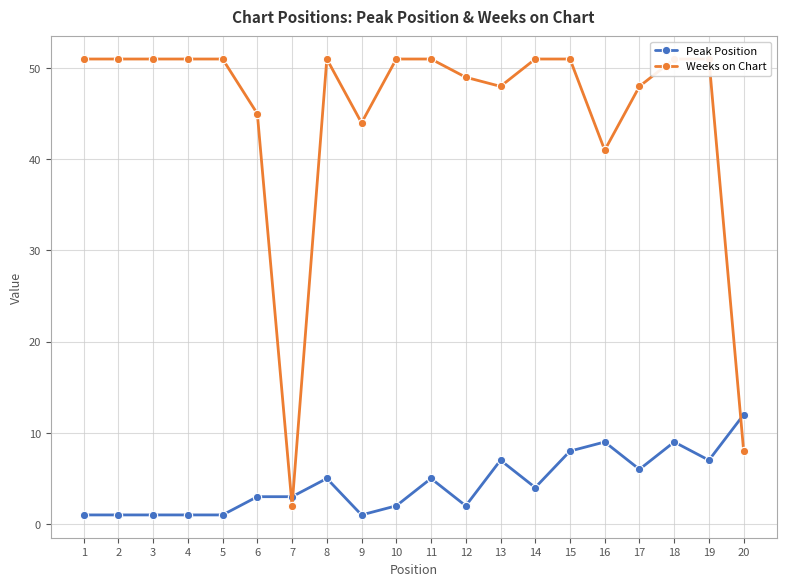

What is the highest value of the Weeks on Chart series?

51